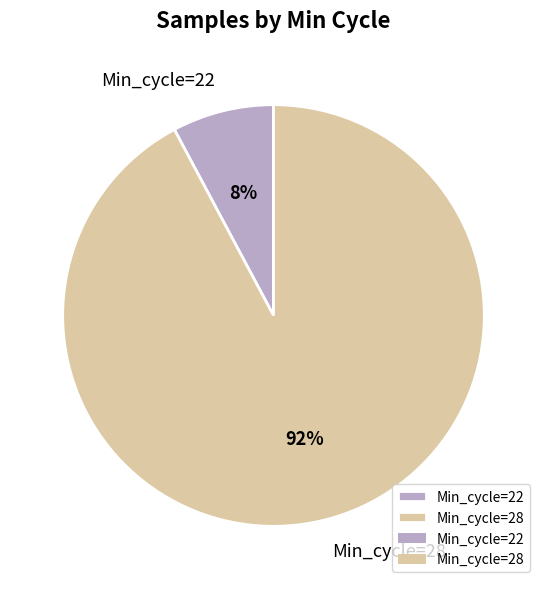

True or false: Min_cycle=22 accounts for 1% of the total.

False